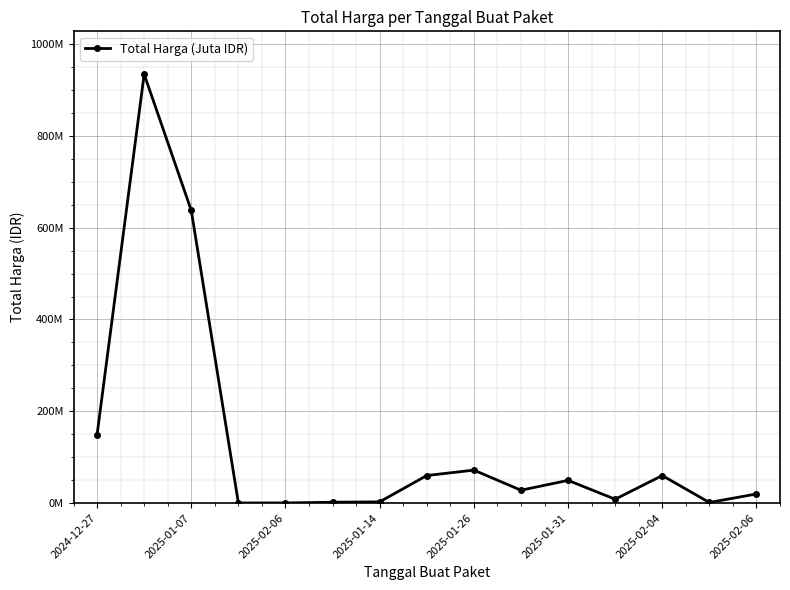

Does the chart have visible grid lines?

Yes